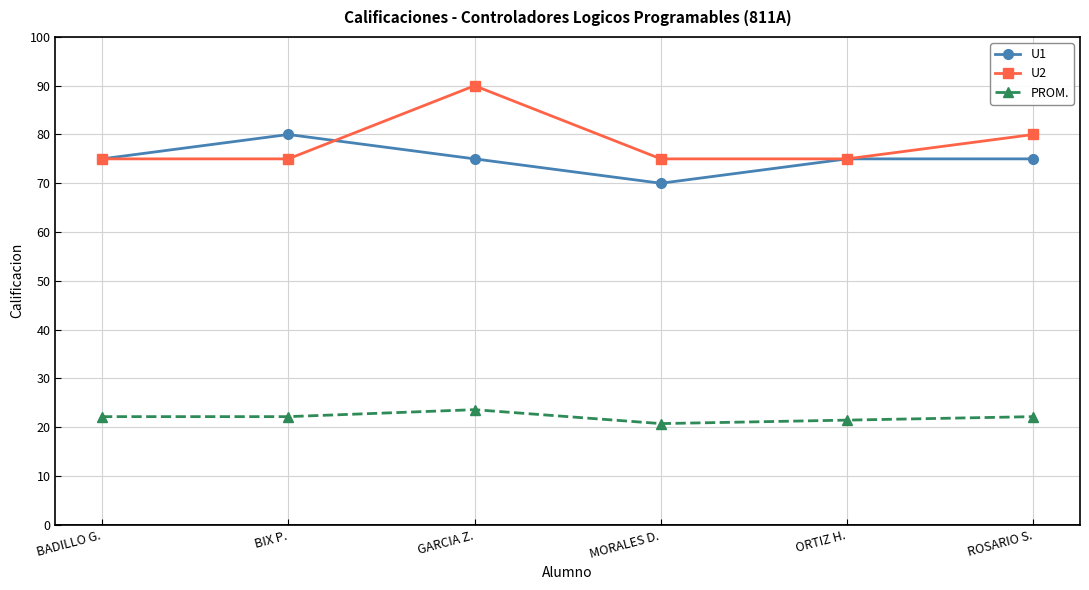

What value does the U1 series have at GARCIA Z.?

75.0